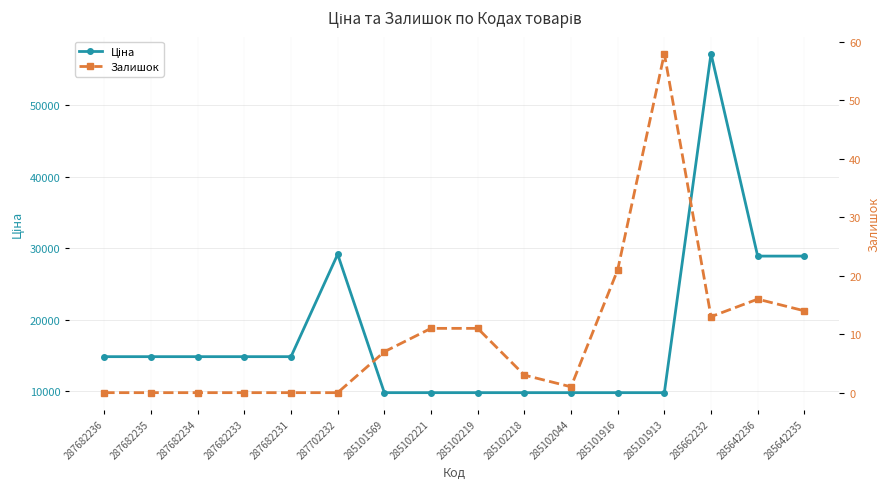

Reading left to right, what are all the values shown in this chart?

Ціна: 287682236=14817.6	287682235=14817.6	287682234=14817.6	287682233=14817.6	287682231=14817.6	287702232=29152.3	285101569=9775.5	285102221=9775.5	285102219=9775.5	285102218=9775.5	285102044=9775.5	285101916=9775.5	285101913=9775.5	285662232=57258.0	285642236=28901.7	285642235=28901.7
Залишок: 287682236=0.0	287682235=0.0	287682234=0.0	287682233=0.0	287682231=0.0	287702232=0.0	285101569=7.0	285102221=11.0	285102219=11.0	285102218=3.0	285102044=1.0	285101916=21.0	285101913=58.0	285662232=13.0	285642236=16.0	285642235=14.0